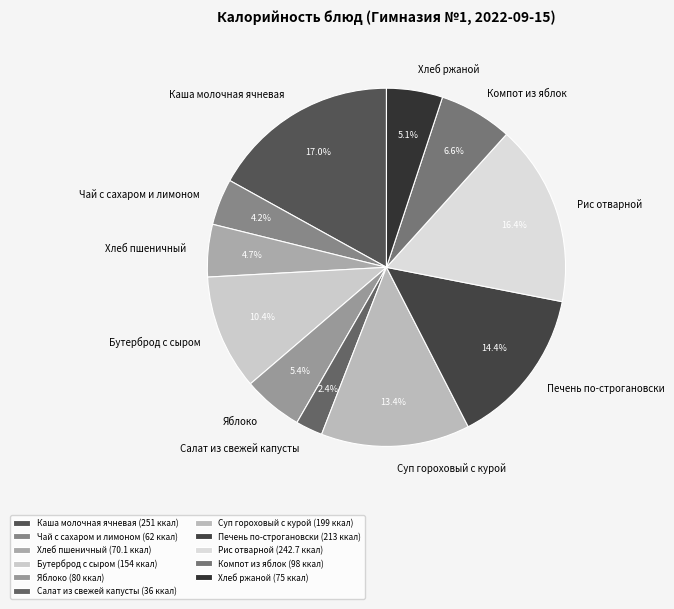

Between Хлеб пшеничный and Печень по-строгановски, which is larger?

Печень по-строгановски